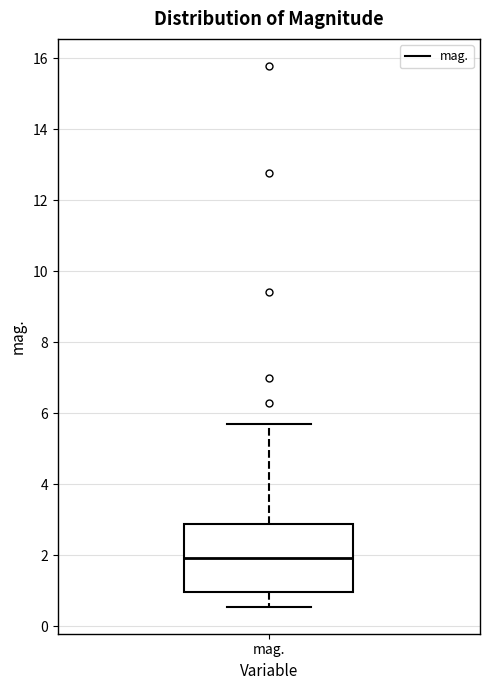

Transcribe this box plot: give where the median line is, the range the box spans, and where the two whiskers end, as read against the y-axis. The values are not printed on the chart, so give them approximately, as read against the axis.

median 2.0, box 1.0 to 2.8, whiskers 0.6 to 5.6